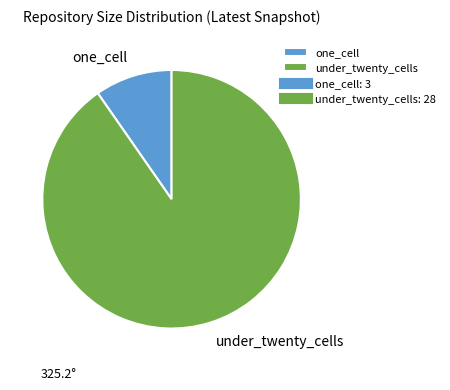

Which has a higher value, one_cell or under_twenty_cells?

under_twenty_cells